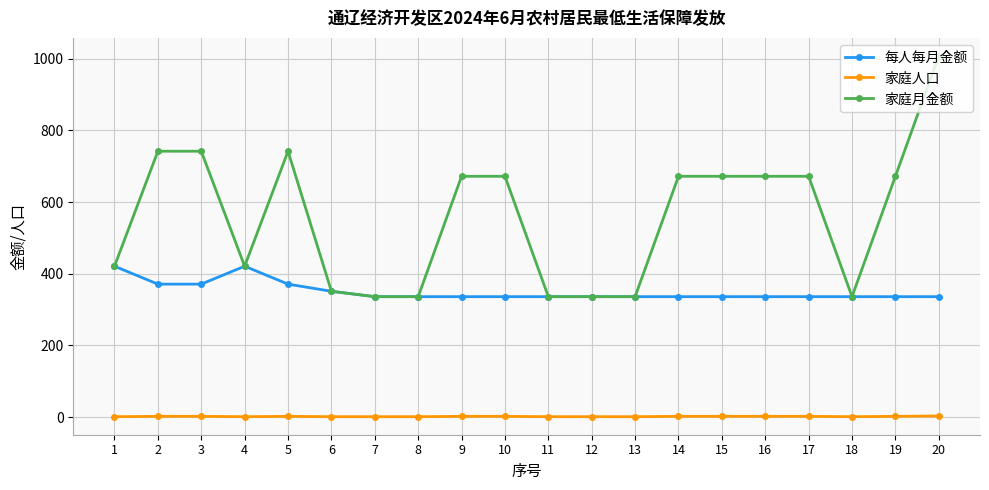

Read the 家庭月金额 value at 13.

336